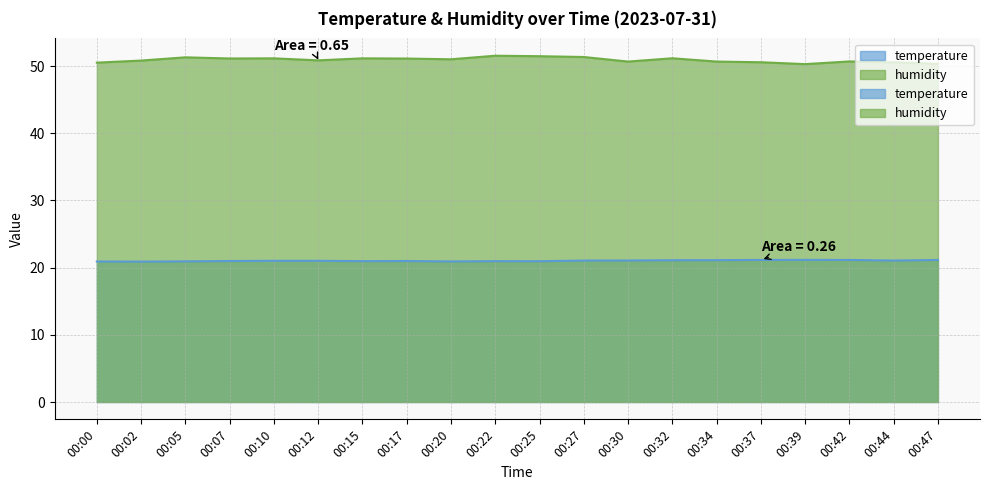

Rank the categories by humidity value from lowest to highest.

00:39, 00:47, 00:00, 00:44, 00:37, 00:30, 00:34, 00:42, 00:02, 00:12, 00:20, 00:17, 00:07, 00:10, 00:15, 00:32, 00:05, 00:27, 00:25, 00:22